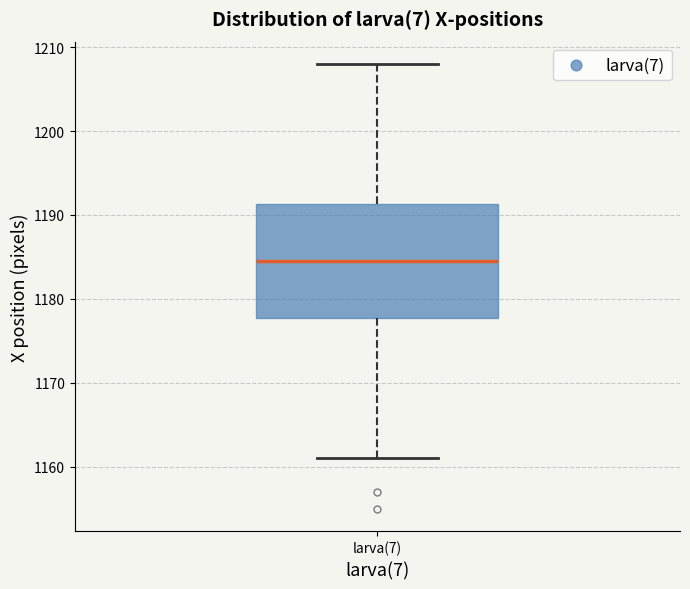

Read this box plot against the y-axis: the position of the median line, the range covered by the box, and the ends of both whiskers. The values are not printed on the chart, so give them approximately, as read against the axis.

median 1185, box 1178 to 1191, whiskers 1161 to 1208